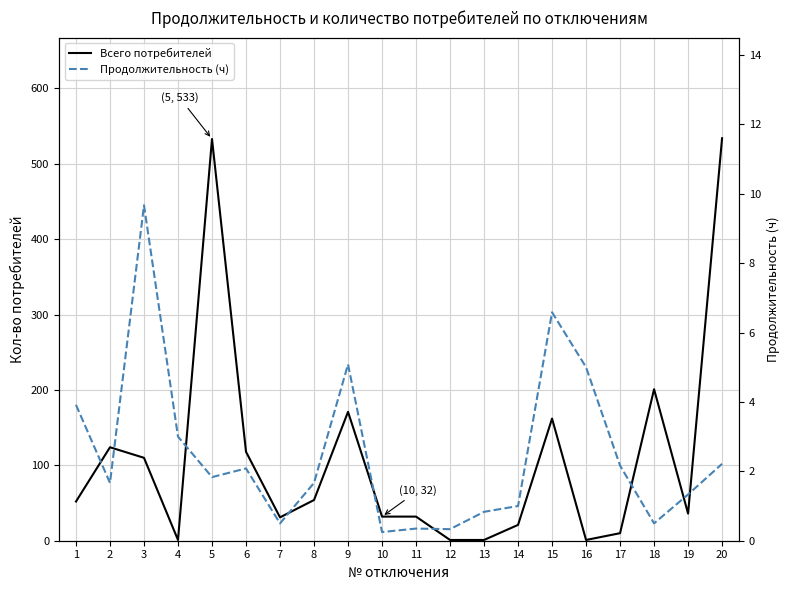

True or false: Продолжительность (ч) and Всего потребителей intersect in this chart.

True